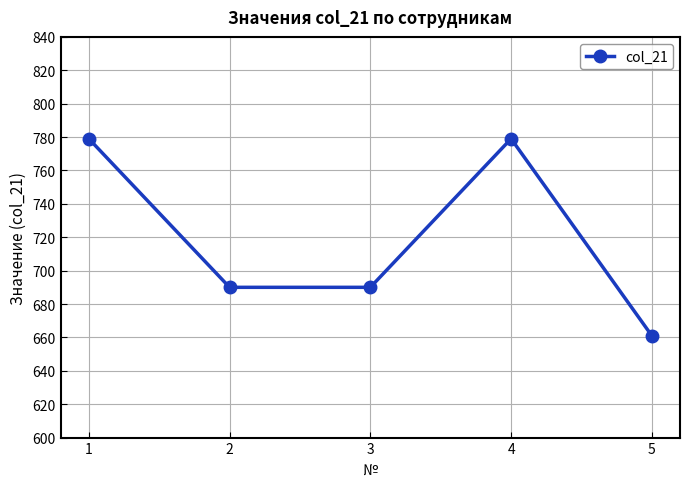

What is the smallest value displayed?

661